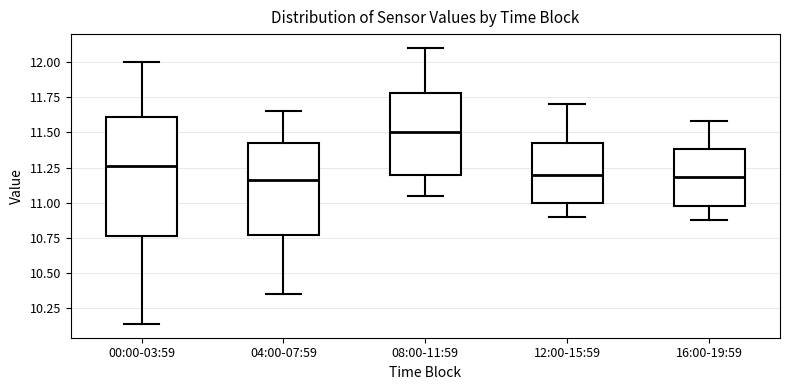

Reading left to right, read every box against the y-axis: the position of its median line, the range the box covers, and the ends of its whiskers. The values are not printed on the chart, so give them approximately, as read against the axis.

00:00-03:59: median 11.25, box 10.75 to 11.60, whiskers 10.15 to 12.00
04:00-07:59: median 11.15, box 10.80 to 11.45, whiskers 10.35 to 11.65
08:00-11:59: median 11.50, box 11.20 to 11.80, whiskers 11.05 to 12.10
12:00-15:59: median 11.20, box 11.00 to 11.45, whiskers 10.90 to 11.70
16:00-19:59: median 11.20, box 11.00 to 11.40, whiskers 10.90 to 11.60